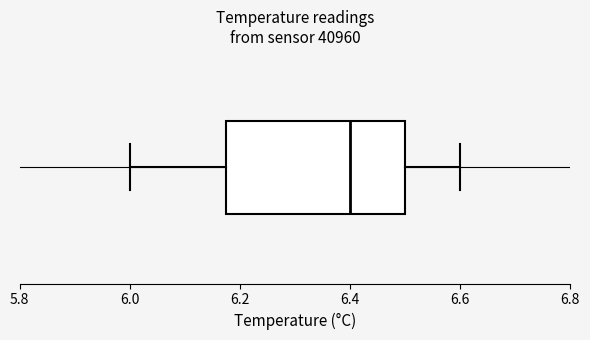

Read this box plot against the x-axis: the position of the median line, the range covered by the box, and the ends of both whiskers. The values are not printed on the chart, so give them approximately, as read against the axis.

median 6.40, box 6.18 to 6.50, whiskers 6.00 to 6.60